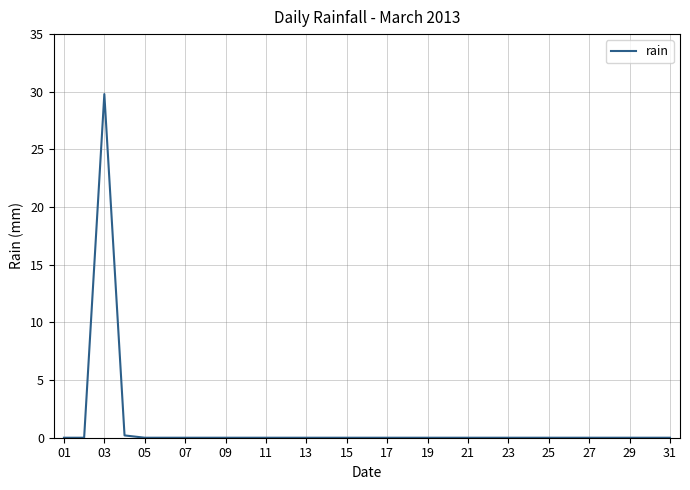

What is the maximum value shown in the chart?

29.8